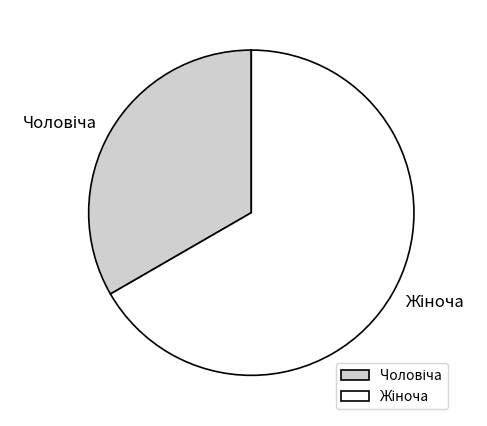

Which category has the smallest portion of the pie?

Чоловіча